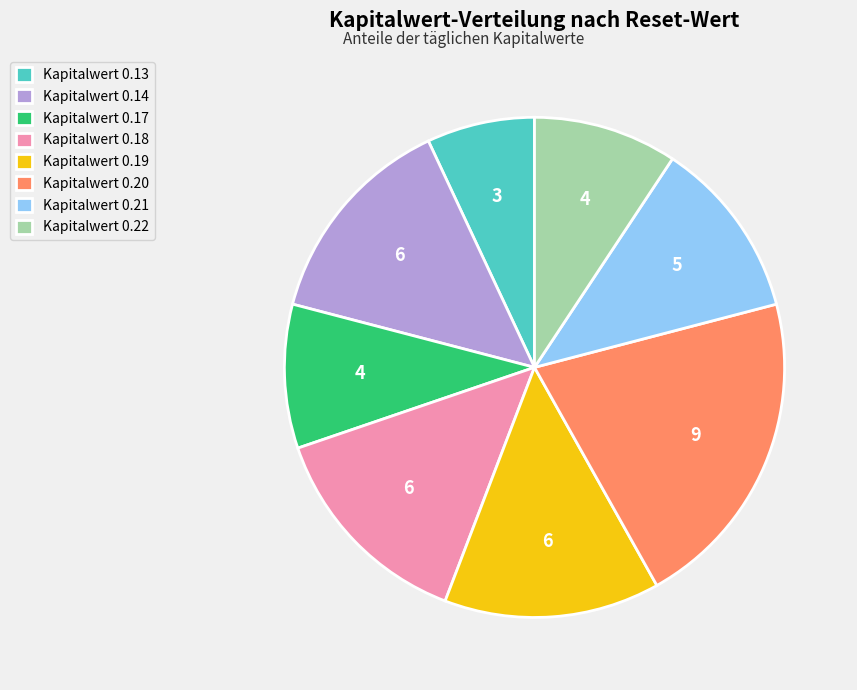

True or false: Kapitalwert 0.14 accounts for 14% of the total.

True